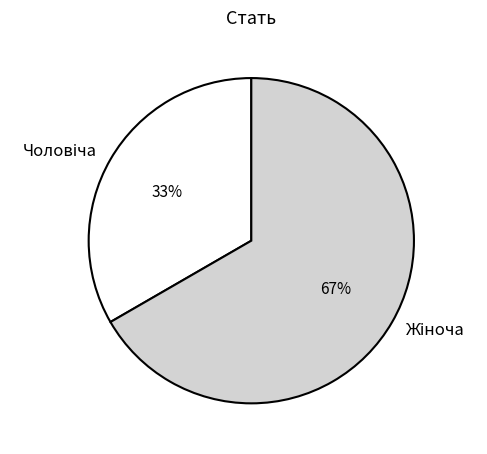

To the nearest percent, what is the average slice percentage?

50%